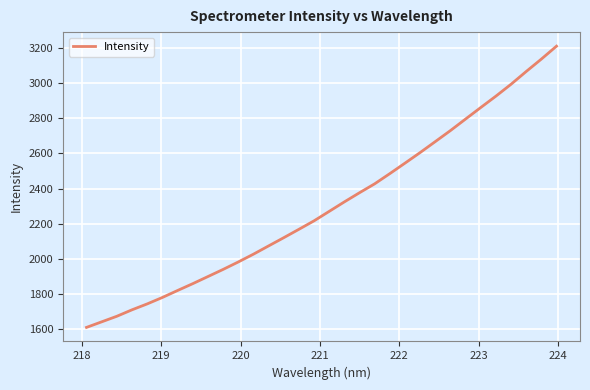

What is the difference between the maximum and minimum values?

1598.4